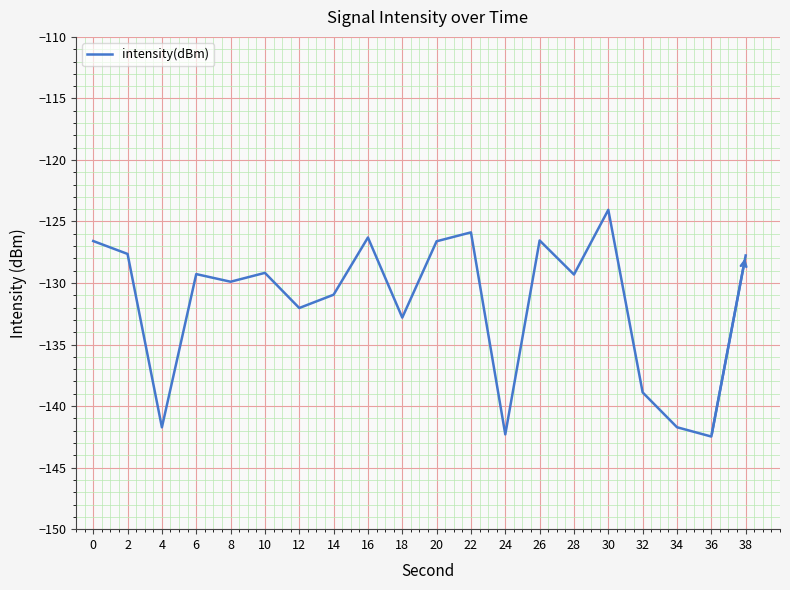

What is the smallest value displayed?

-142.5